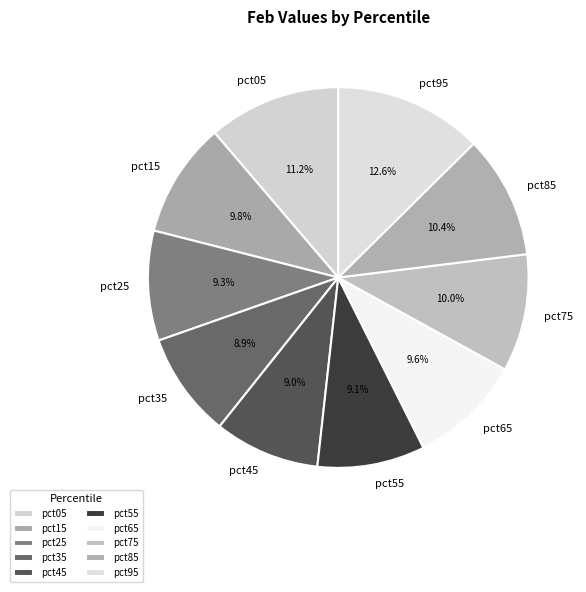

How many slices are in this pie chart?

10